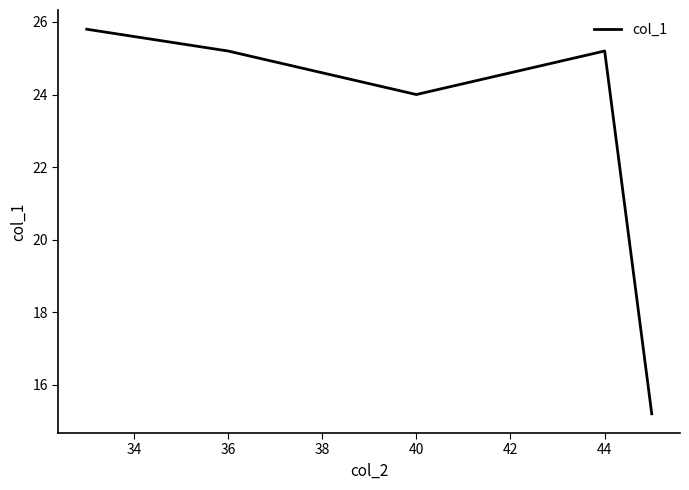

What is the sum of all values?

115.4